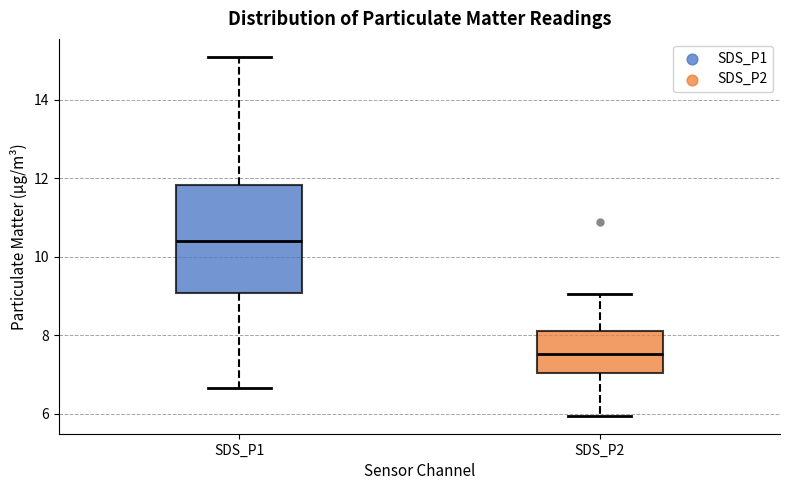

Reading left to right, transcribe this box plot: for each box, give where its median line is, the range the box spans, and where its two whiskers end, as read against the y-axis. The values are not printed on the chart, so give them approximately, as read against the axis.

SDS_P1: median 10.4, box 9.0 to 11.8, whiskers 6.6 to 15.2
SDS_P2: median 7.6, box 7.0 to 8.2, whiskers 6.0 to 9.0